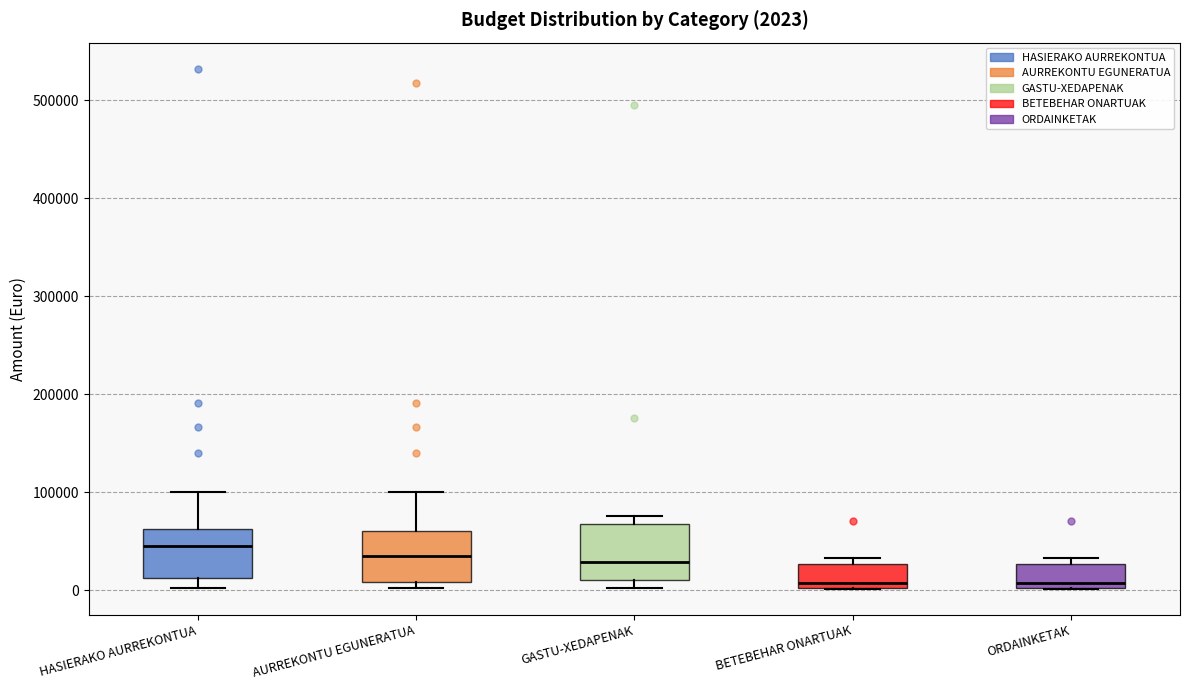

Which box's median line is the highest?

HASIERAKO AURREKONTUA